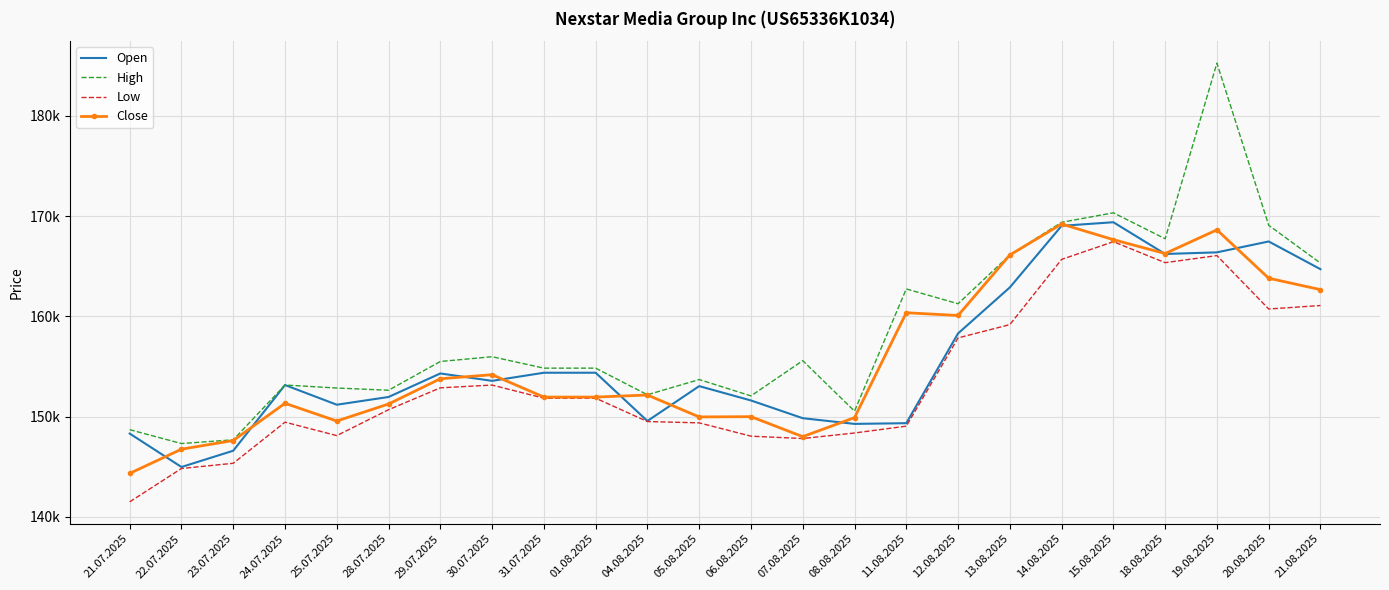

At which category is the sum across all series the highest?

19.08.2025